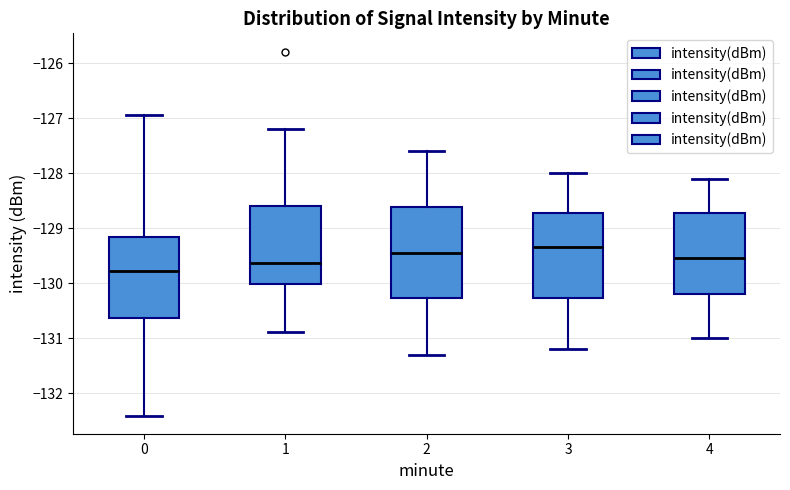

Reading left to right, read every box against the y-axis: the position of its median line, the range the box covers, and the ends of its whiskers. The values are not printed on the chart, so give them approximately, as read against the axis.

0: median -129.8, box -130.6 to -129.2, whiskers -132.4 to -126.9
1: median -129.6, box -130.0 to -128.6, whiskers -130.9 to -127.2
2: median -129.4, box -130.3 to -128.6, whiskers -131.3 to -127.6
3: median -129.3, box -130.3 to -128.7, whiskers -131.2 to -128.0
4: median -129.5, box -130.2 to -128.7, whiskers -131.0 to -128.1